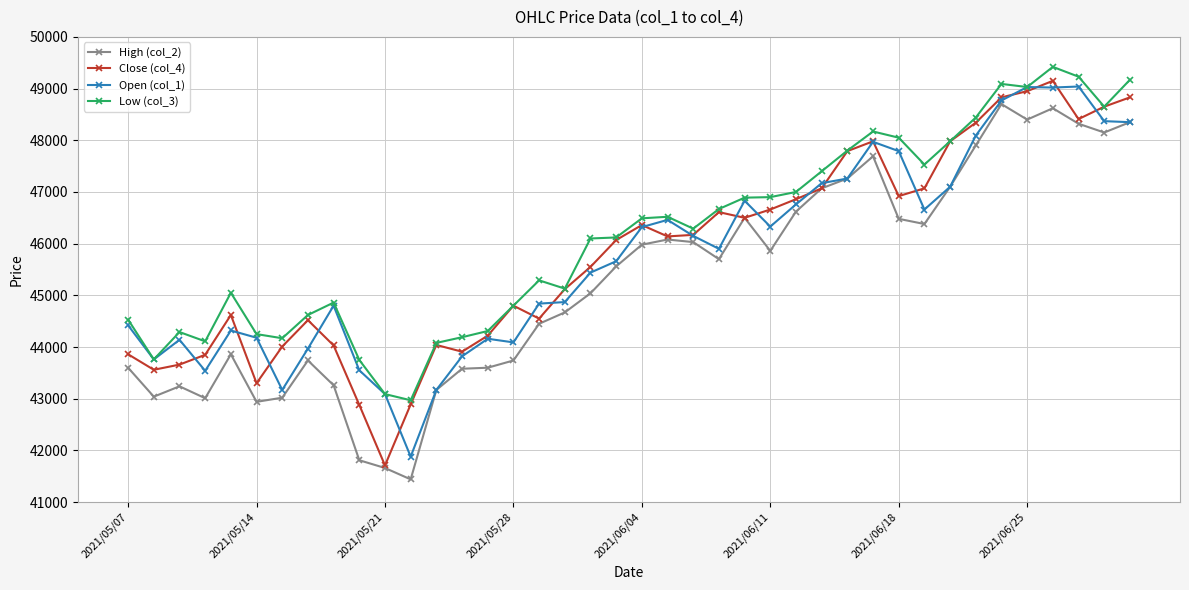

What is the maximum value shown in the chart?

49420